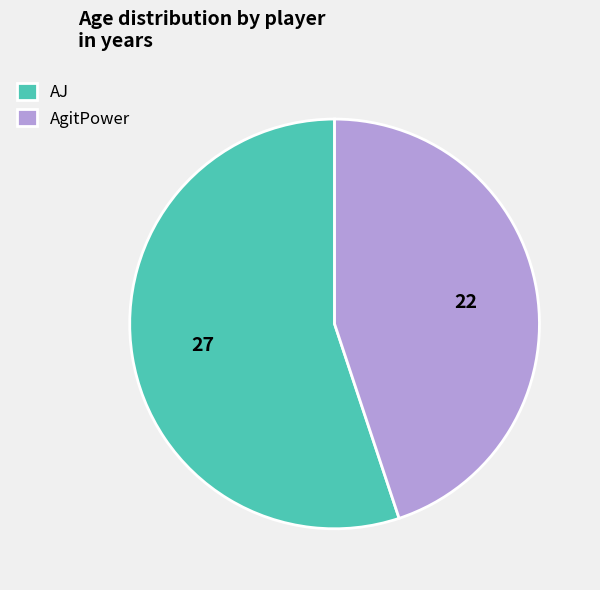

What is the ratio of the value at AJ to the value at AgitPower?

1.2